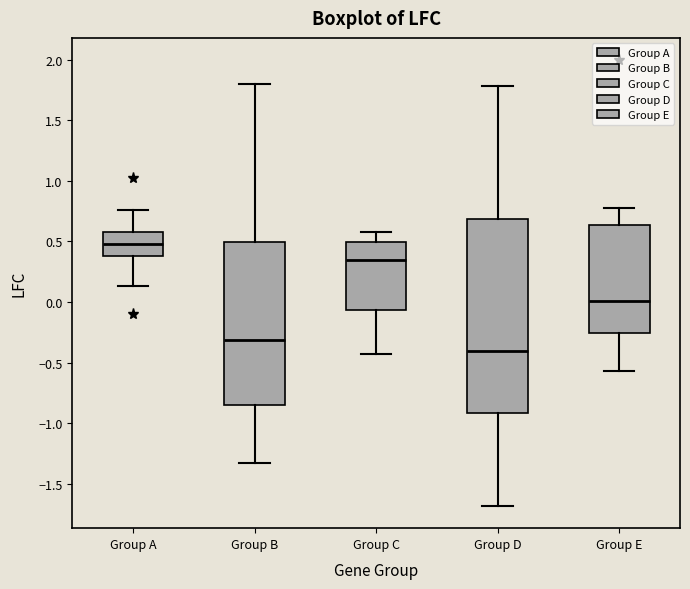

Reading left to right, read every box against the y-axis: the position of its median line, the range the box covers, and the ends of its whiskers. The values are not printed on the chart, so give them approximately, as read against the axis.

Group A: median 0.50, box 0.40 to 0.60, whiskers 0.15 to 0.75
Group B: median -0.30, box -0.85 to 0.50, whiskers -1.35 to 1.80
Group C: median 0.35, box -0.05 to 0.50, whiskers -0.45 to 0.60
Group D: median -0.40, box -0.90 to 0.70, whiskers -1.70 to 1.80
Group E: median 0.00, box -0.25 to 0.65, whiskers -0.55 to 0.80